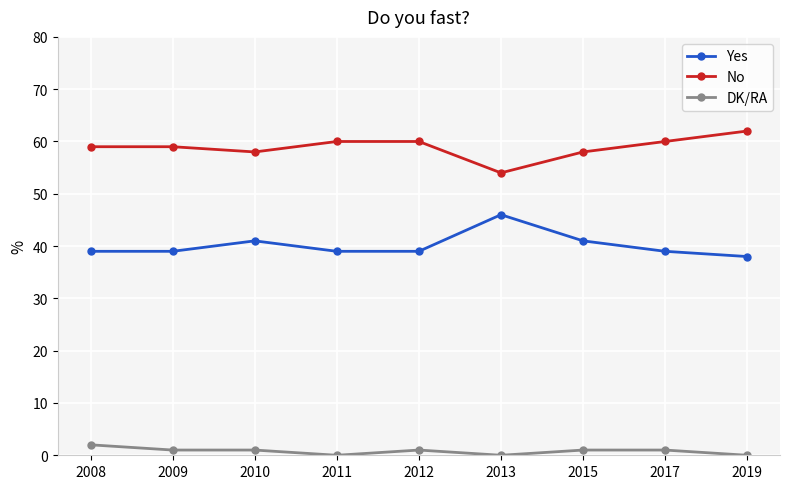

In Yes, how many points are higher than both neighbors (excluding endpoints)?

2